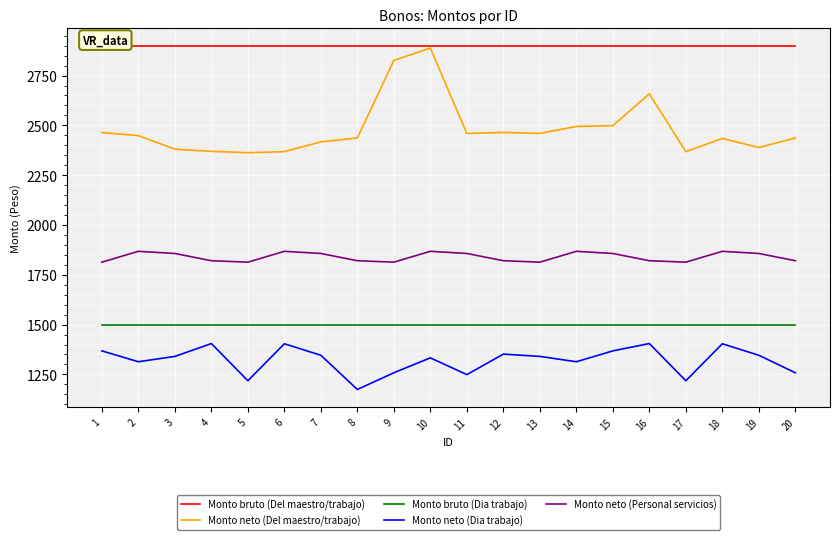

What value does the Monto neto (Del maestro/trabajo) series have at 17?

2368.1